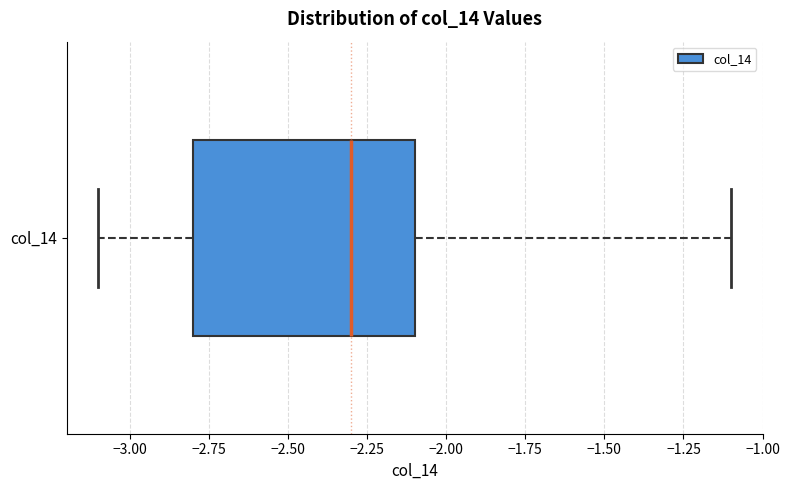

Read this box plot against the x-axis: the position of the median line, the range covered by the box, and the ends of both whiskers. The values are not printed on the chart, so give them approximately, as read against the axis.

median -2.3, box -2.8 to -2.1, whiskers -3.1 to -1.1